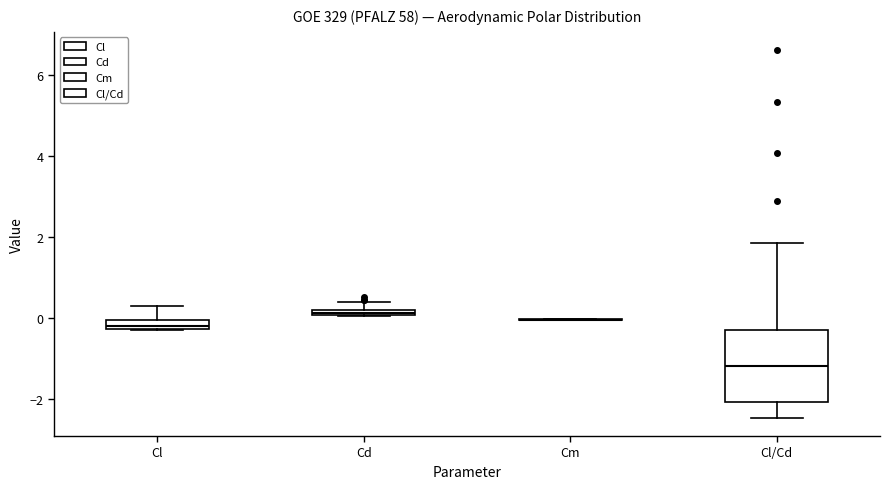

Comparing the boxes themselves (not the whiskers), which one is the tallest?

Cl/Cd